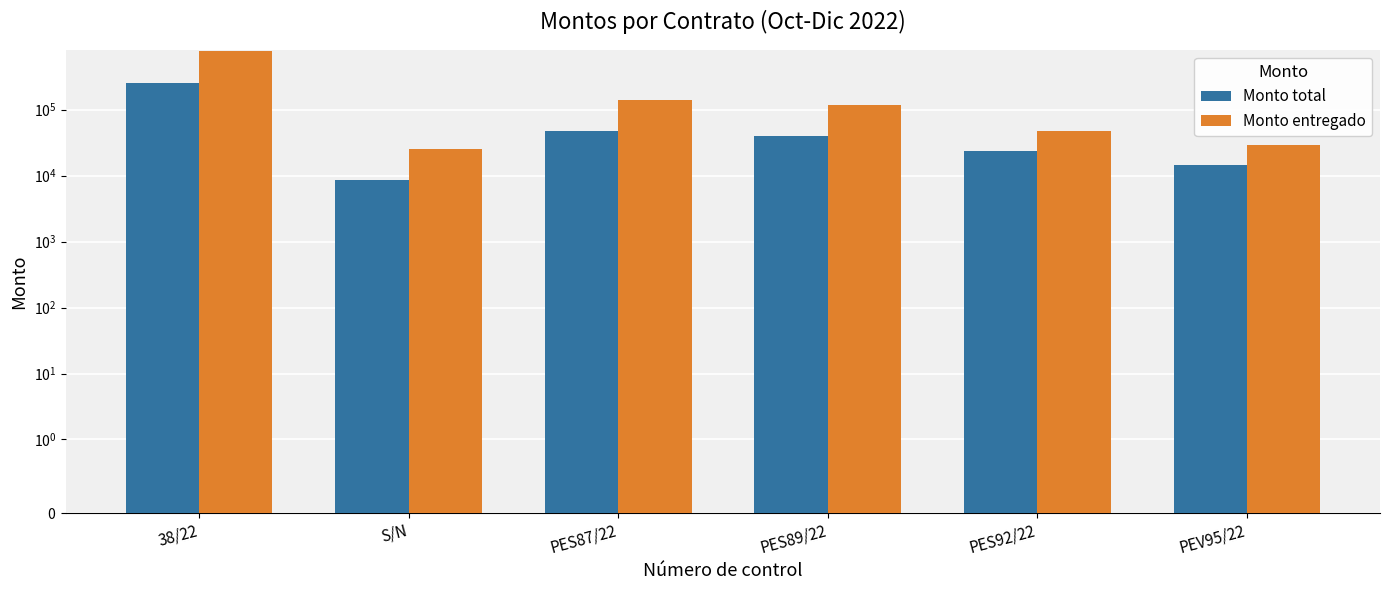

Which series changed the most between PES87/22 and PES92/22?

Monto entregado